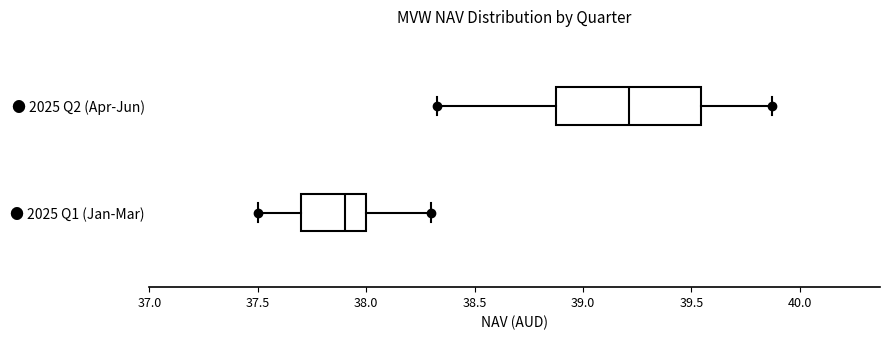

Where does the left whisker of the box for ● 2025 Q2 (Apr-Jun) end on the x-axis? The values are not printed on the chart, so give them approximately, as read against the axis.

38.30